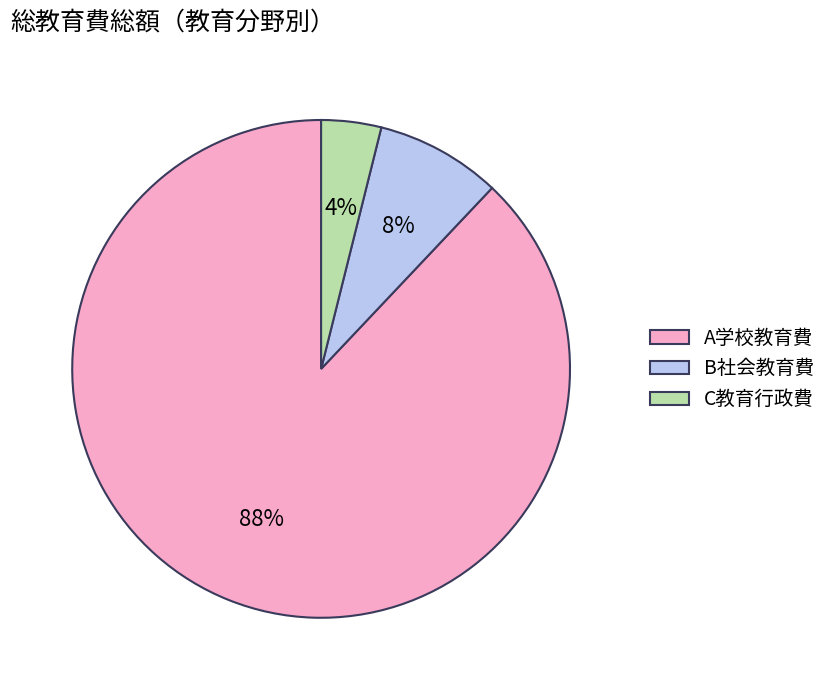

How many segments does this pie chart have?

3